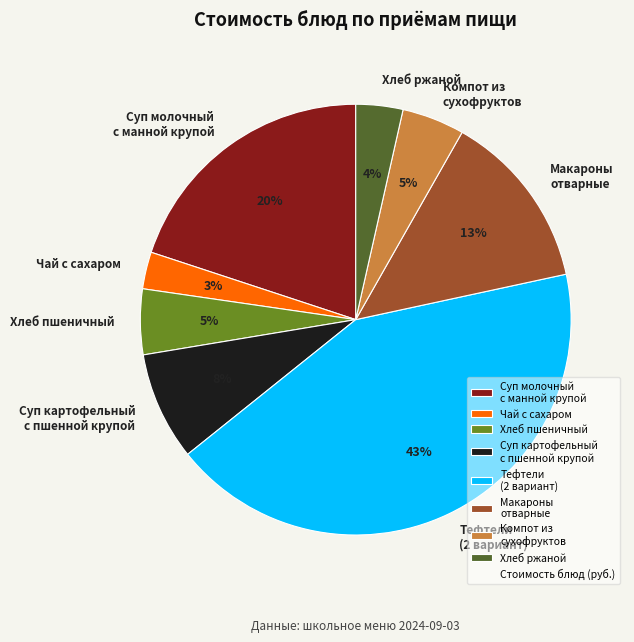

Does Хлеб ржаной represent more than half of the total?

No